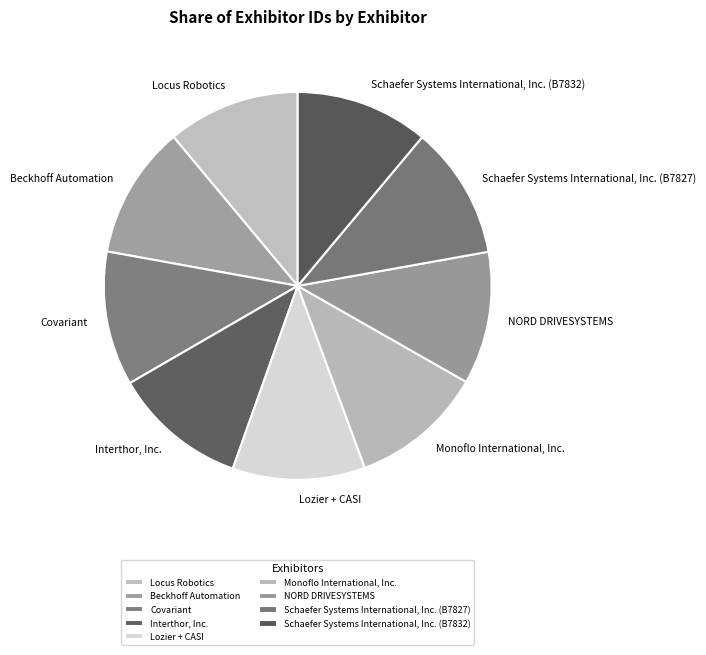

Do NORD DRIVESYSTEMS and Schaefer Systems International, Inc. (B7832) together represent more than half of the pie?

No